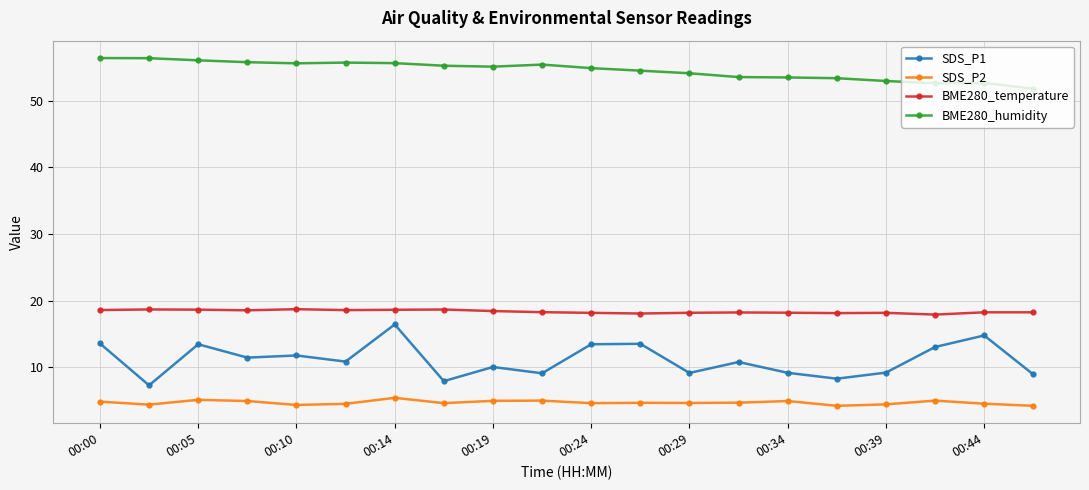

True or false: BME280_temperature and BME280_humidity intersect in this chart.

False